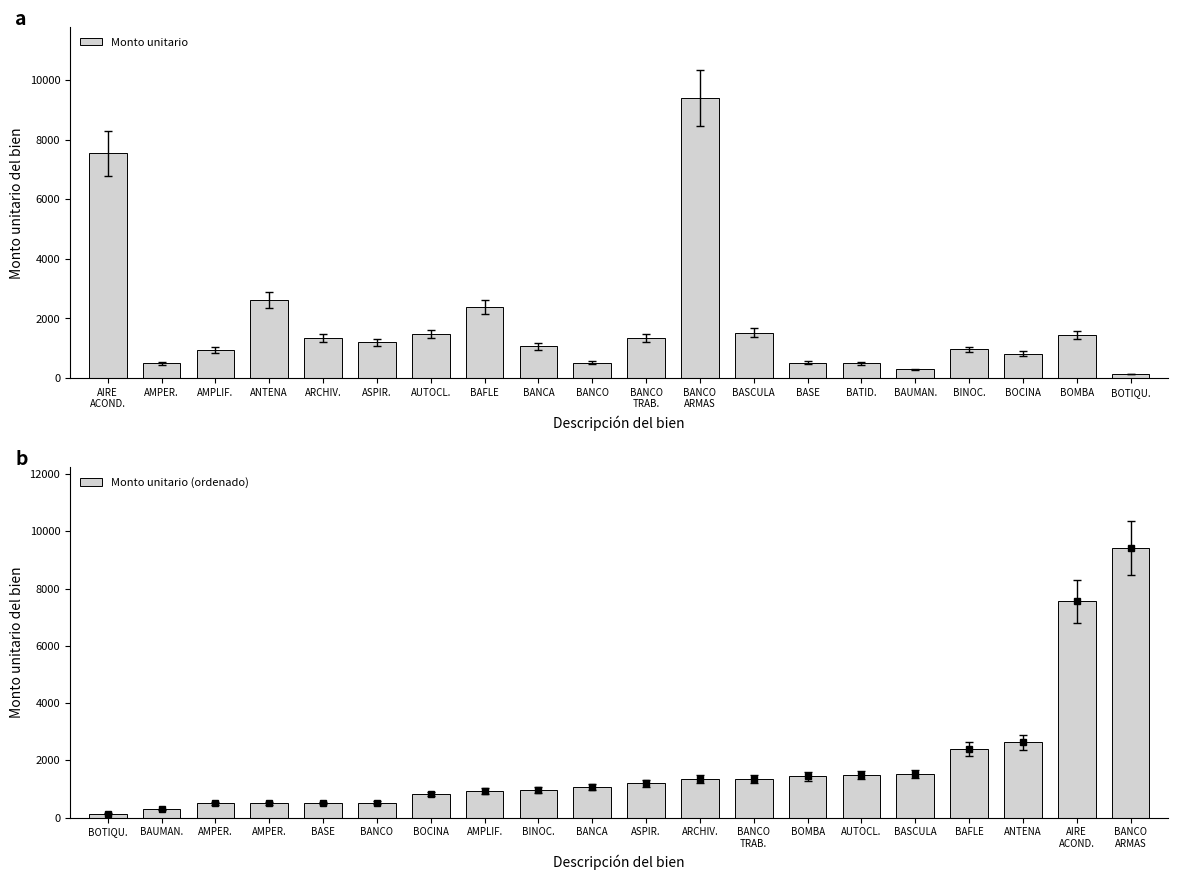

The Monto unitario (ordenado) series shows 347.4 at ARCHIV.. True or false?

False